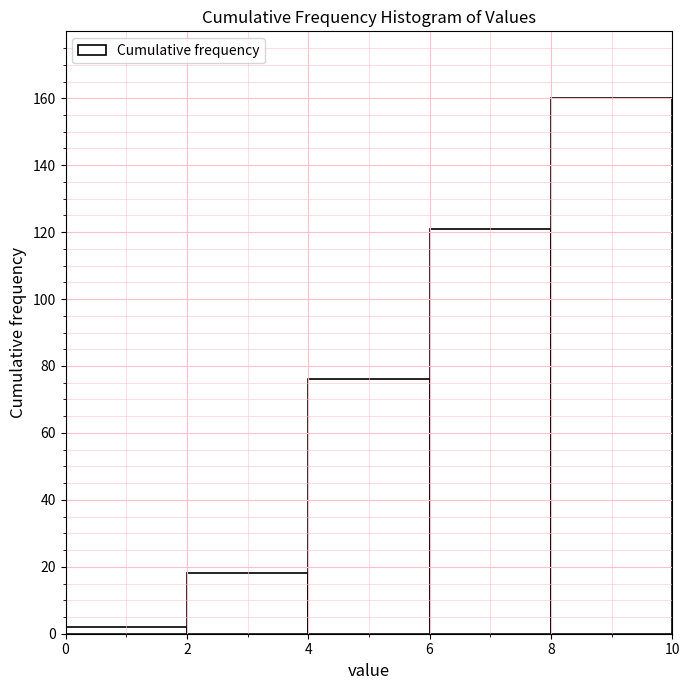

What is the height of the bar covering 4 to 6 on the x-axis? The values are not printed on the chart, so give them approximately, as read against the axis.

76